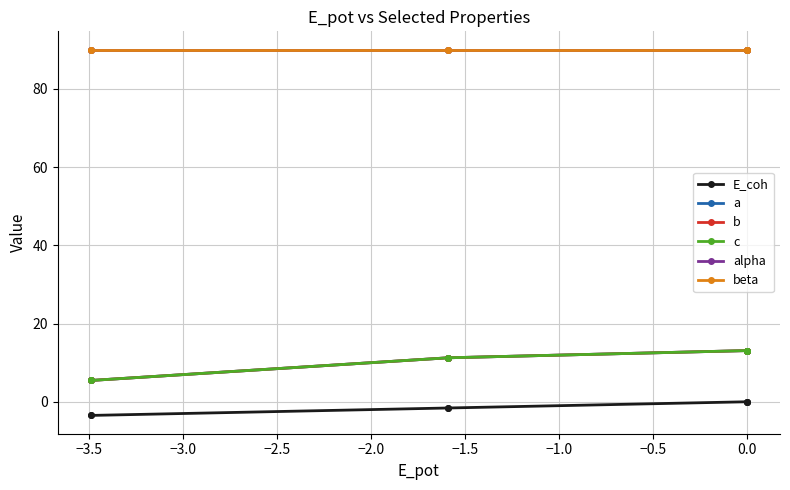

Does the chart have visible grid lines?

Yes